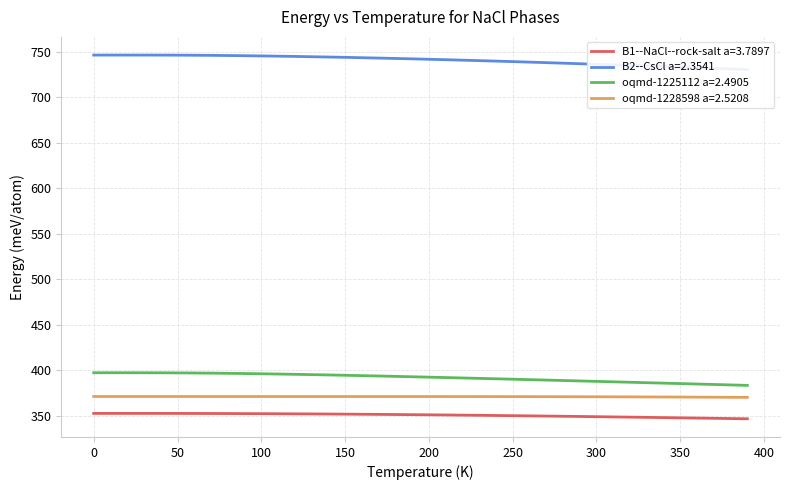

What is the value of the B1--NaCl--rock-salt a=3.7897 point at the 13th from the left?

352.3